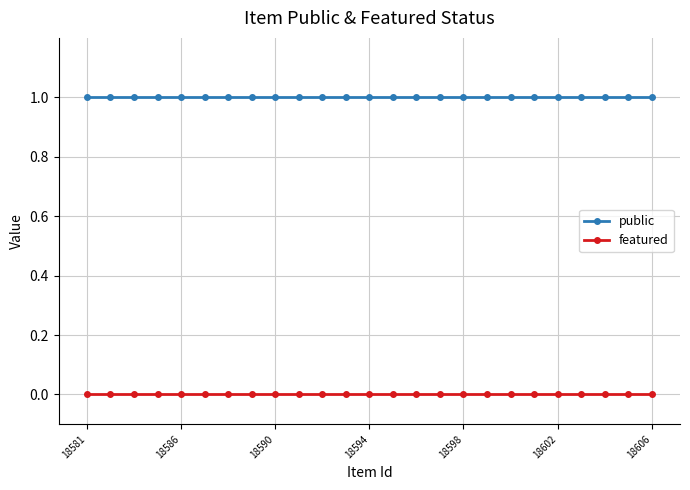

What are all the series names shown in the legend?

public, featured